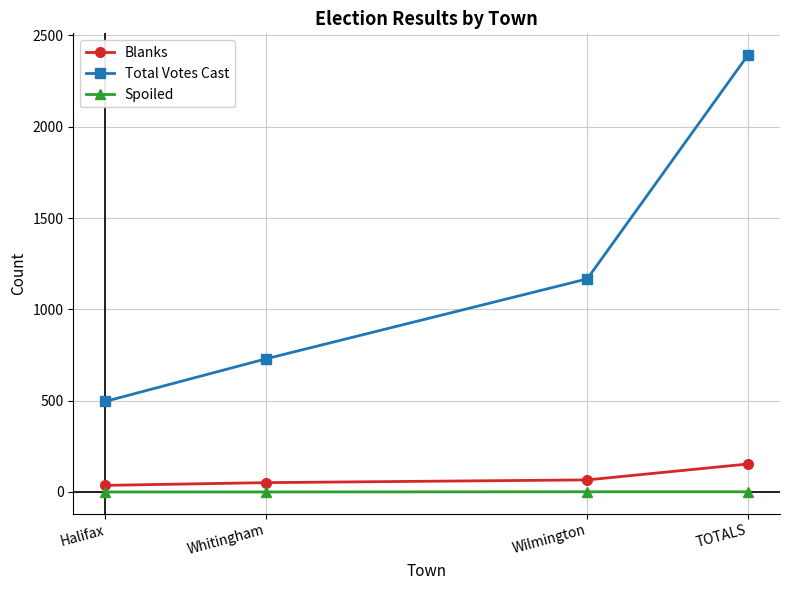

What is the difference between the highest and lowest values at Wilmington?

1166